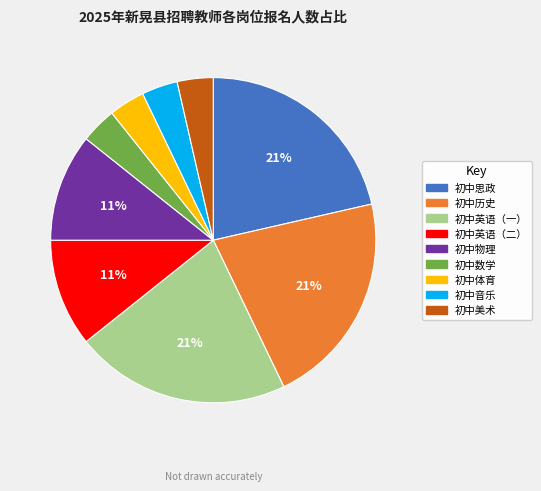

True or false: 初中英语（一） accounts for 21% of the total.

True